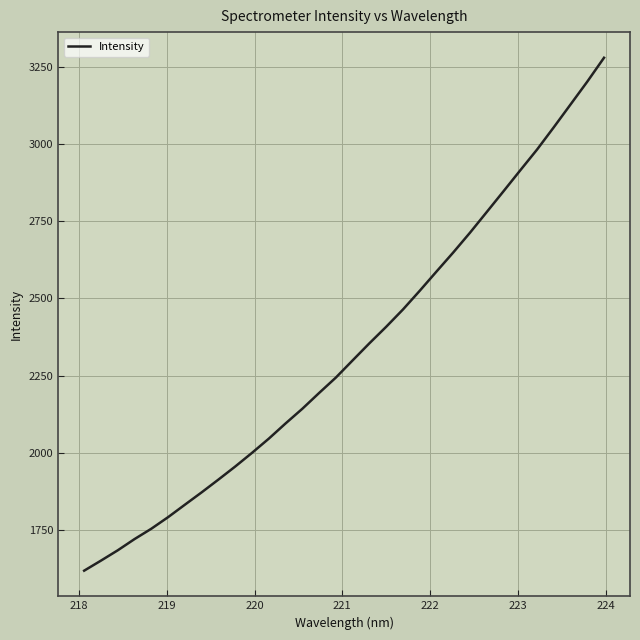

What is the difference between the maximum and minimum values?

1663.5